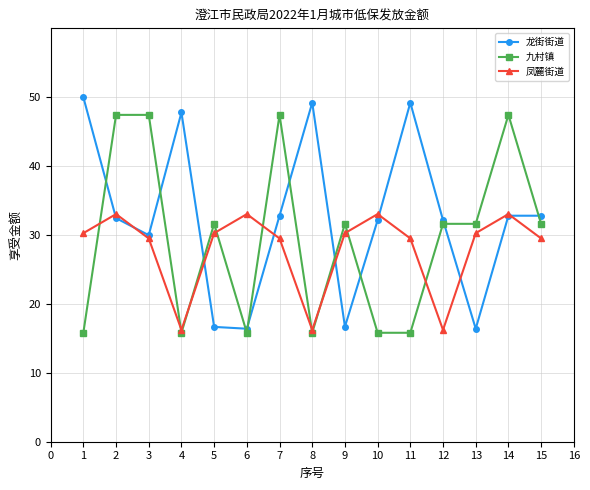

What is the total value across all series at 14?

113.3